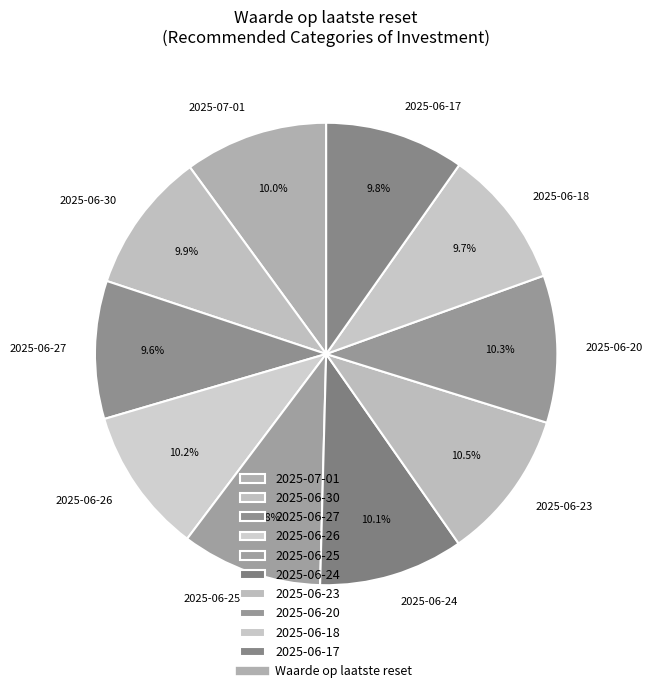

Does 2025-06-30 account for over 50% of the chart?

No